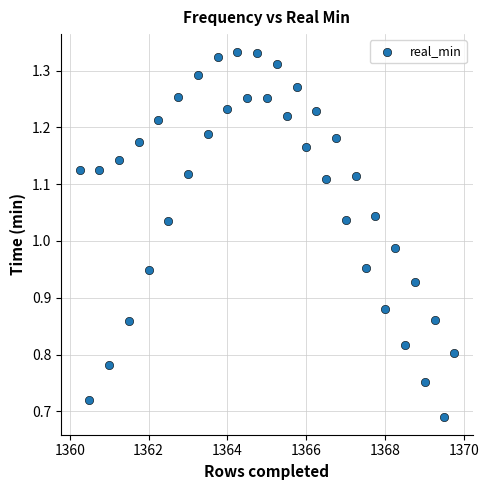

What is the range of Y values (max minus min)?

0.6